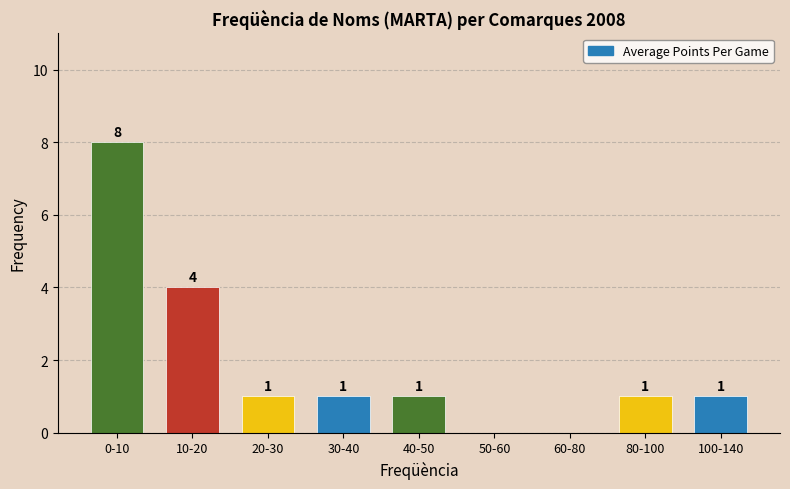

Reading left to right, transcribe all the data shown in this chart.

0-10=8	10-20=4	20-30=1	30-40=1	40-50=1	50-60=0	60-80=0	80-100=1	100-140=1